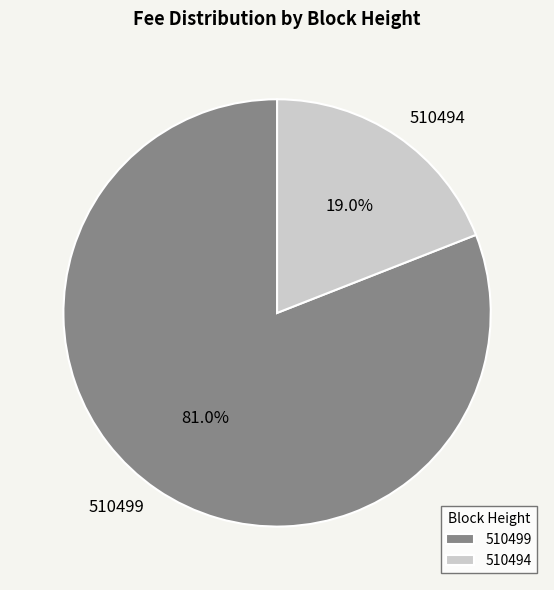

To the nearest percent, what percentage of the pie is 510499?

81%